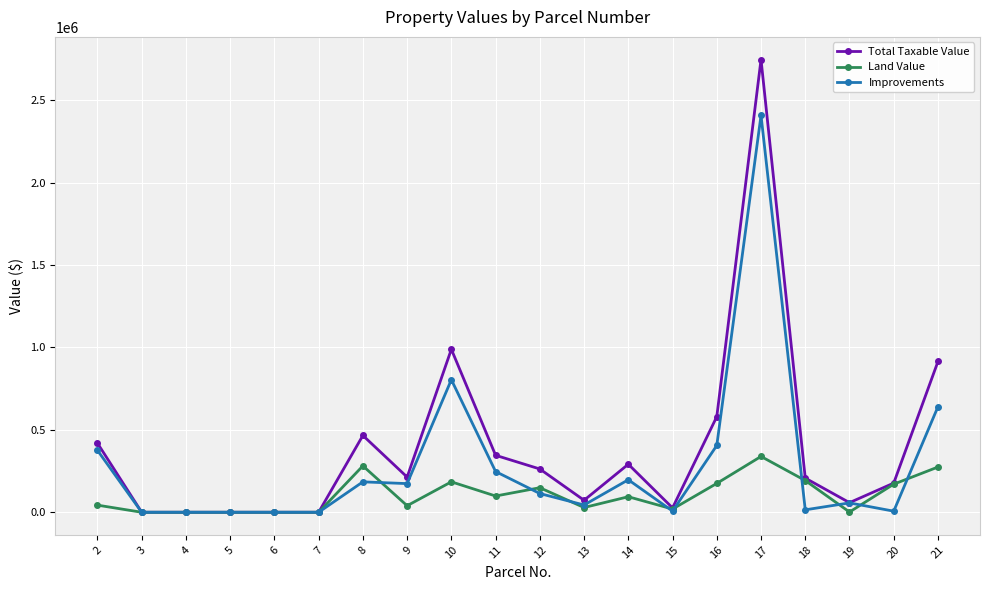

Which series has the largest total across all categories?

Total Taxable Value